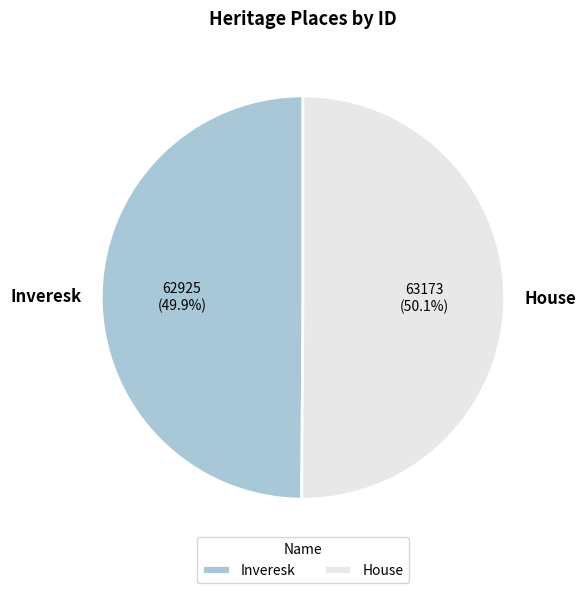

The Inveresk slice represents 50% of the pie. True or false?

True